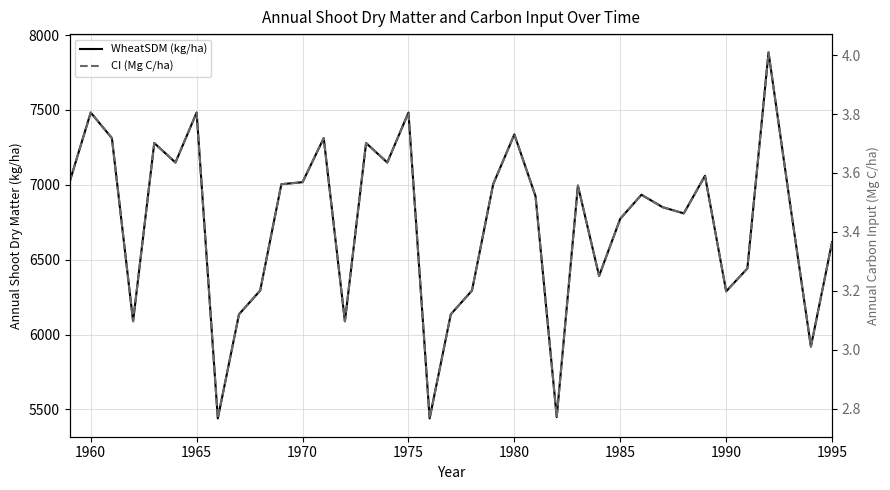

At 1990, list the series in order from smallest to largest.

CI (Mg C/ha), WheatSDM (kg/ha)